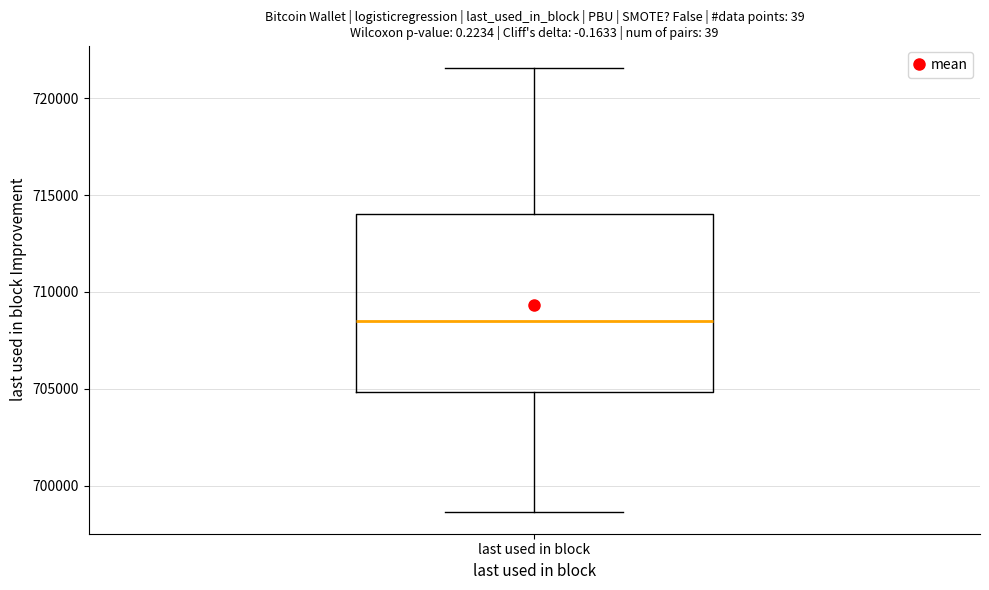

Transcribe this box plot: give where the median line is, the range the box spans, and where the two whiskers end, as read against the y-axis. The values are not printed on the chart, so give them approximately, as read against the axis.

median 708500, box 705000 to 714000, whiskers 698500 to 721500